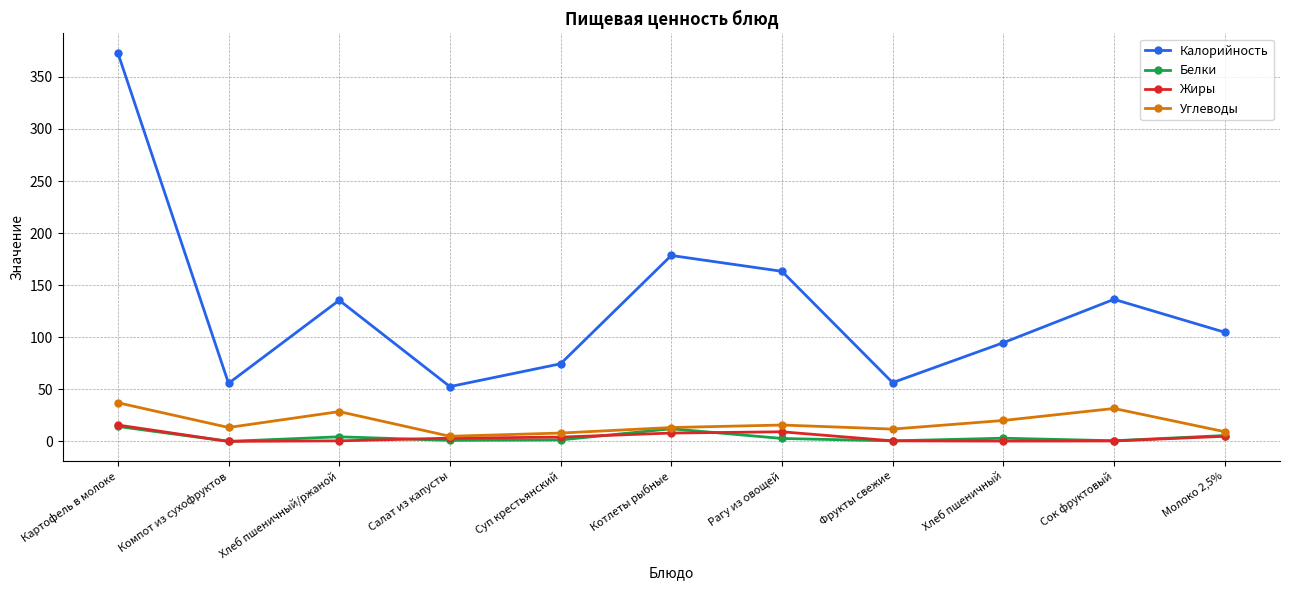

True or false: Углеводы has a value of 13.3 at Котлеты рыбные.

True